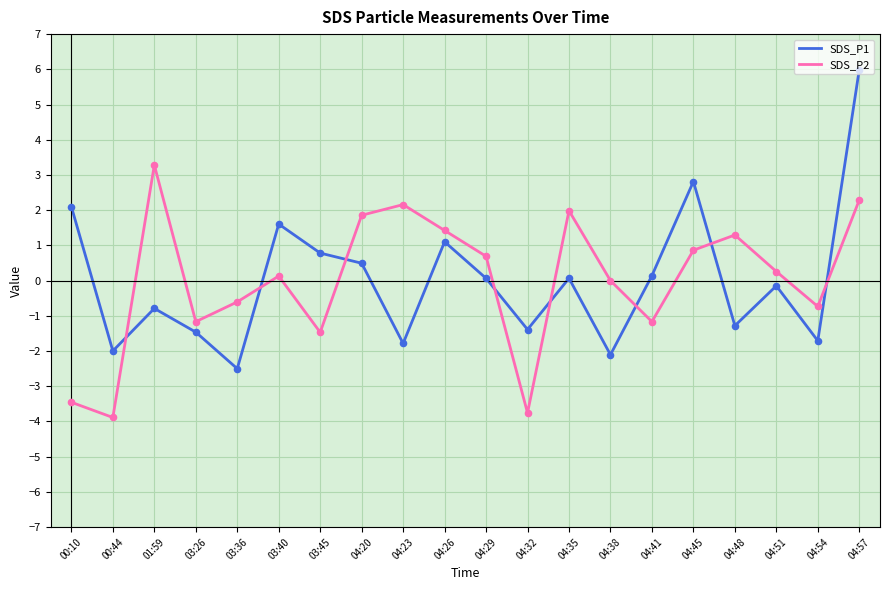

At how many categories does at least one series exceed 5?

1